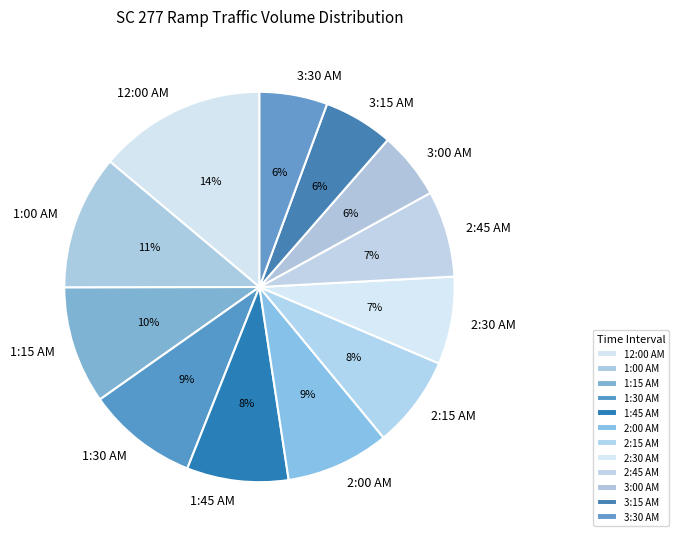

Which slice is the largest?

12:00 AM